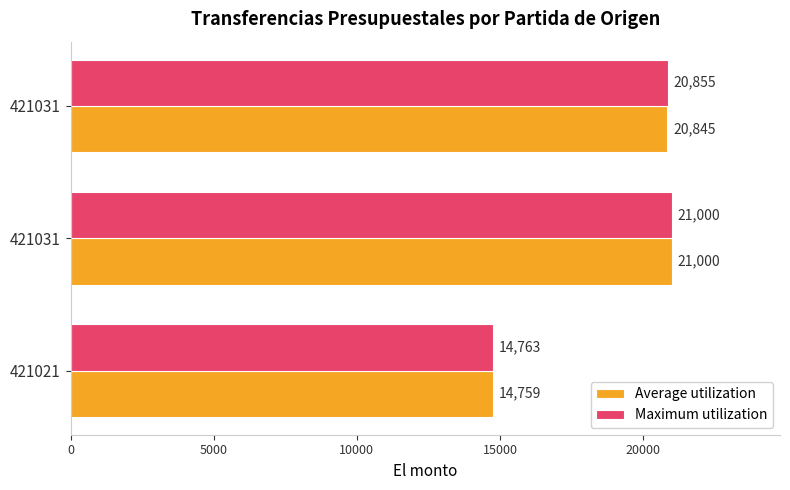

What is the sum of all Average utilization values?

56604